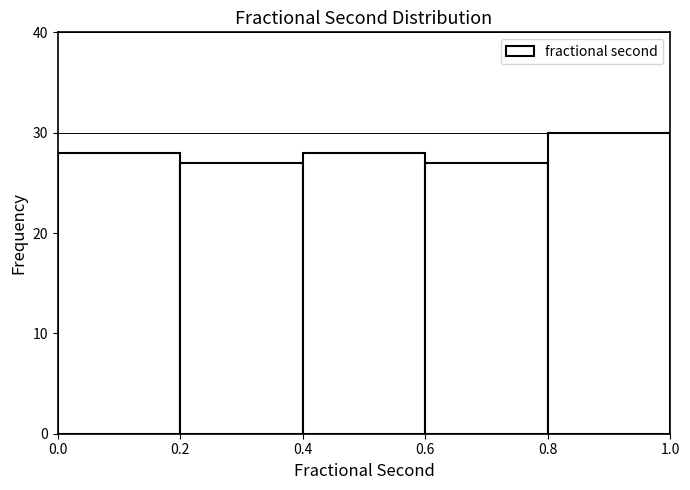

Over which range of the x-axis is the bar tallest?

0.8 to 1.0